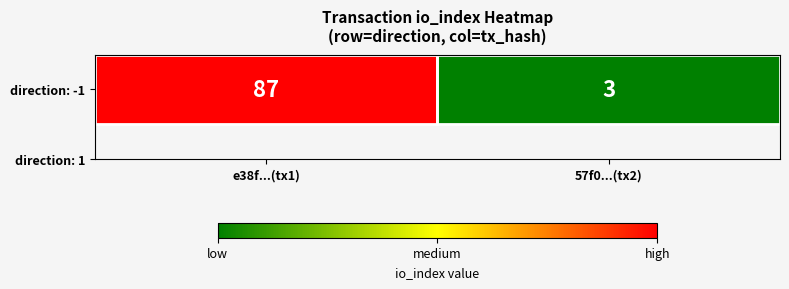

What is the sum of all values?

90